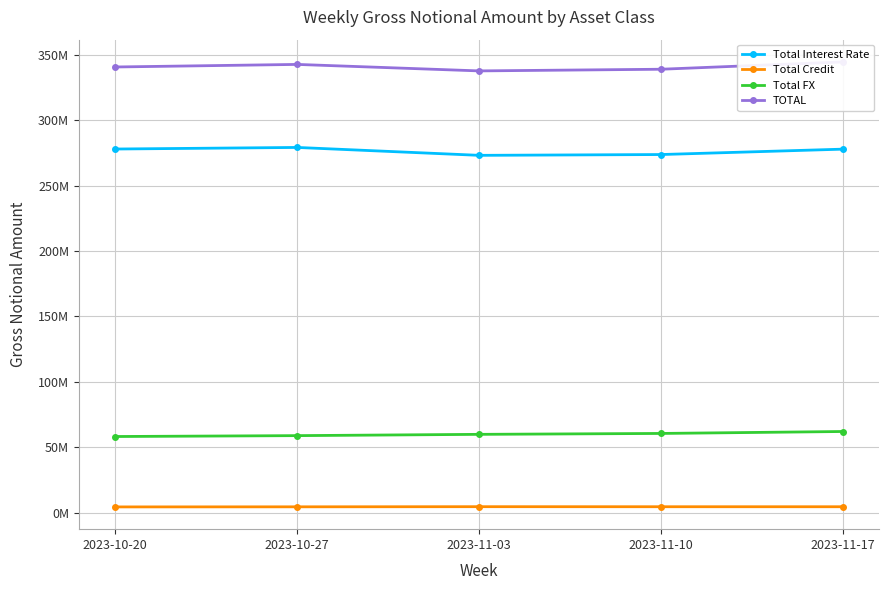

The Total Interest Rate series shows 70947356 at 2023-10-27. True or false?

False